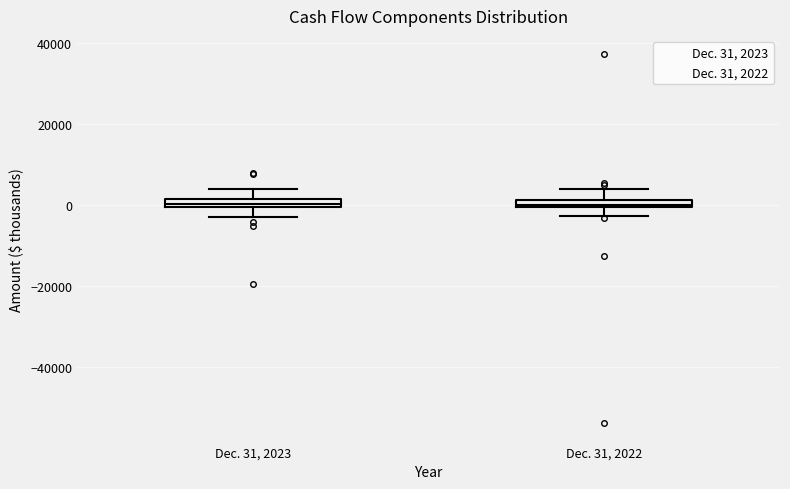

Where does the lower whisker of the box for Dec. 31, 2022 end on the y-axis? The values are not printed on the chart, so give them approximately, as read against the axis.

-2000